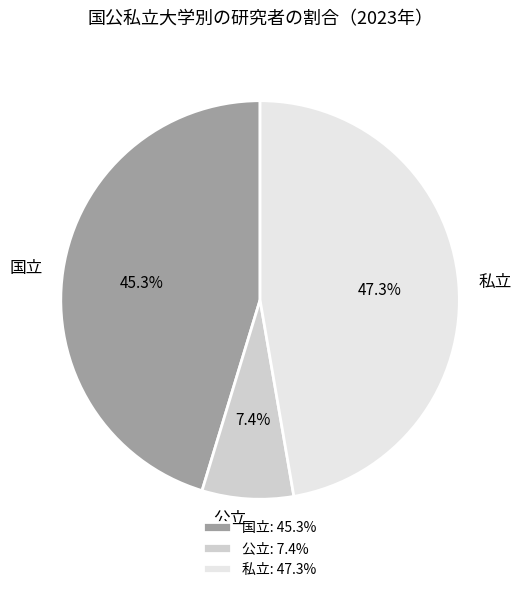

To the nearest percent, what is the difference between the 私立 and 国立 slice percentages?

2%